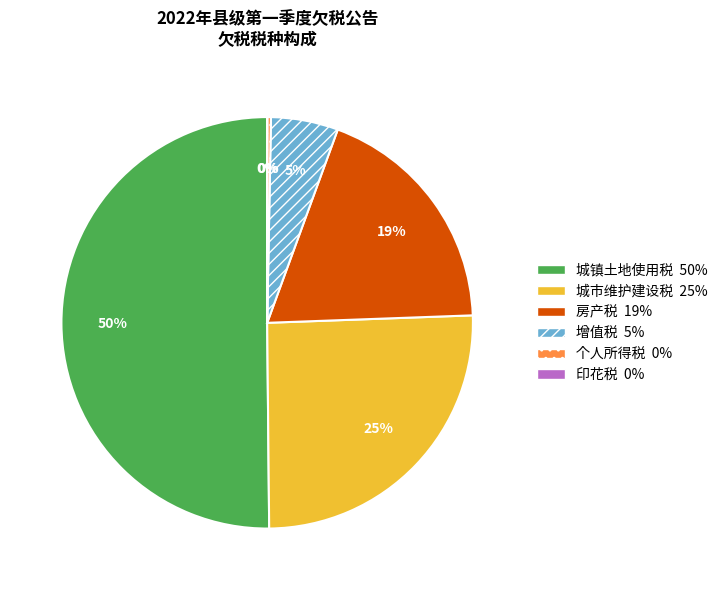

To the nearest percent, what is the average slice percentage?

17%